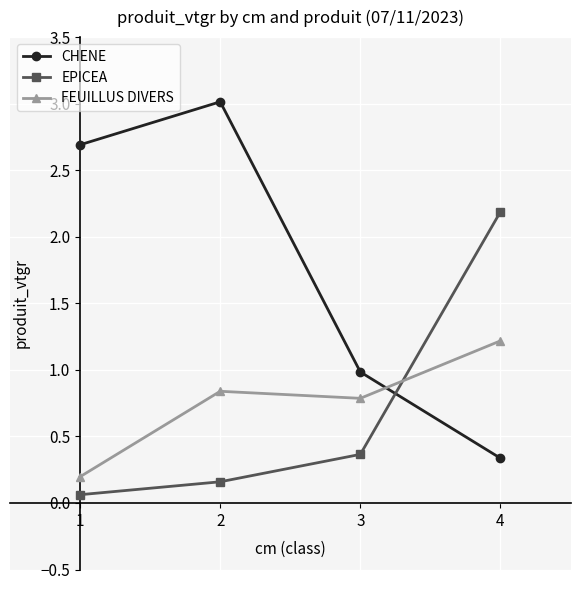

Is the value of CHENE at 1 greater than the value of EPICEA at 1?

Yes